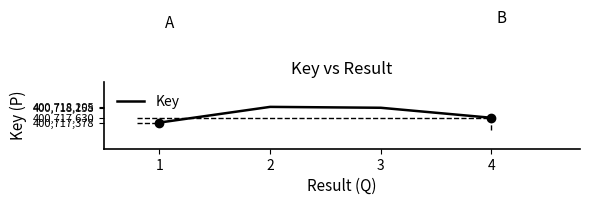

How many lines are shown in the chart?

1